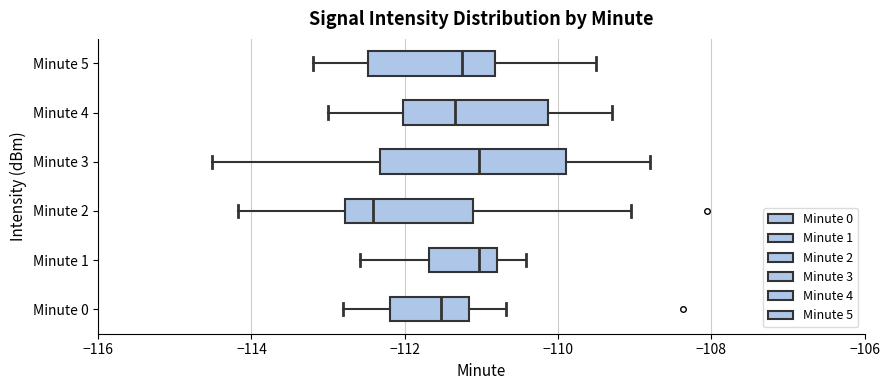

Where is the right edge of the box for Minute 3 on the x-axis? The values are not printed on the chart, so give them approximately, as read against the axis.

-109.8